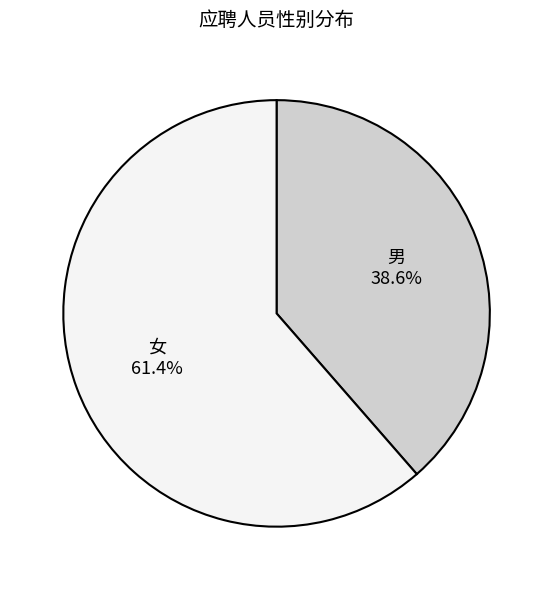

Between 男 and 女, which is larger?

女